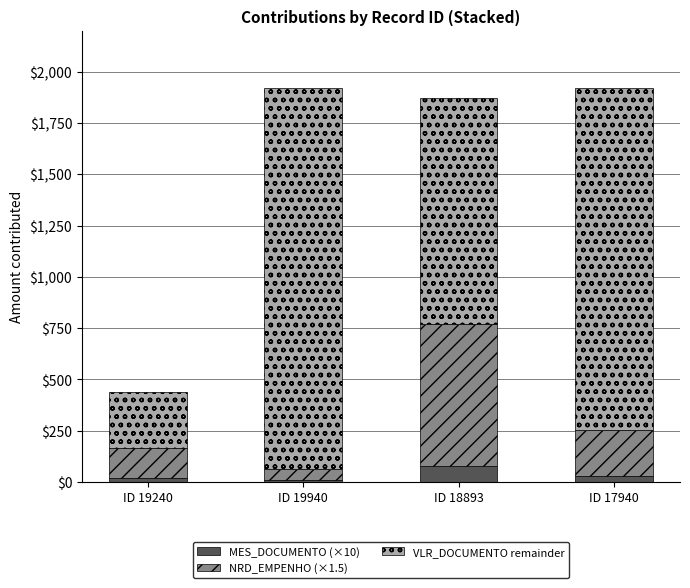

What is the average value of the MES_DOCUMENTO (×10) series?

35.0